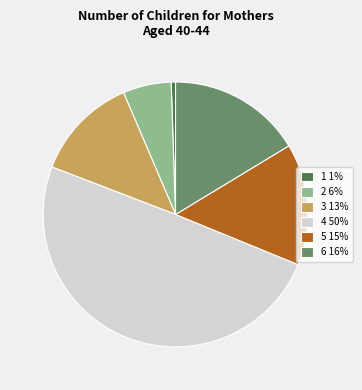

Do 5 and 1 together represent more than half of the pie?

No